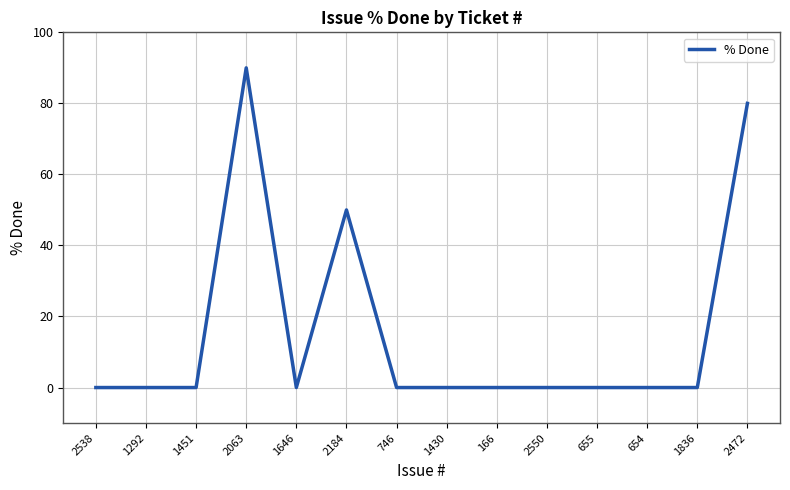

Is it true that the value at 654 is 0?

True